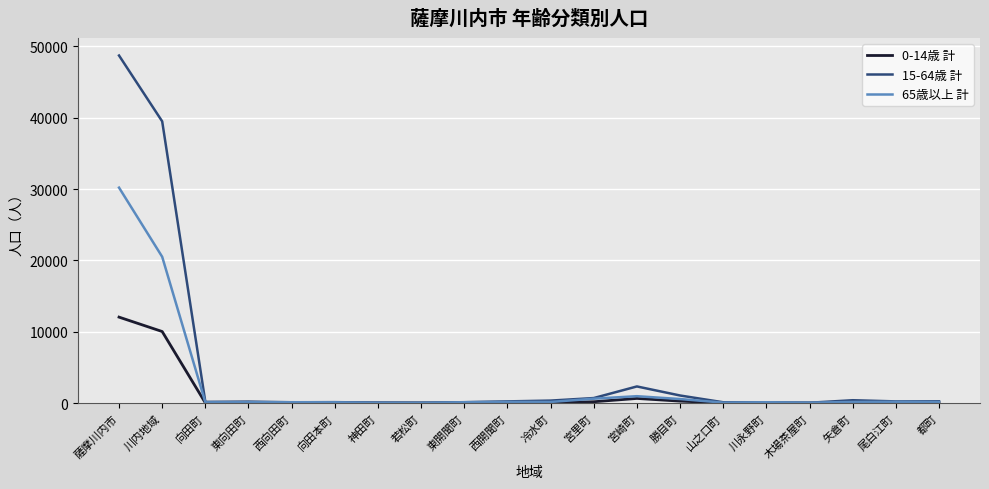

Rank the series by their average value, from highest to lowest.

15-64歳 計, 65歳以上 計, 0-14歳 計